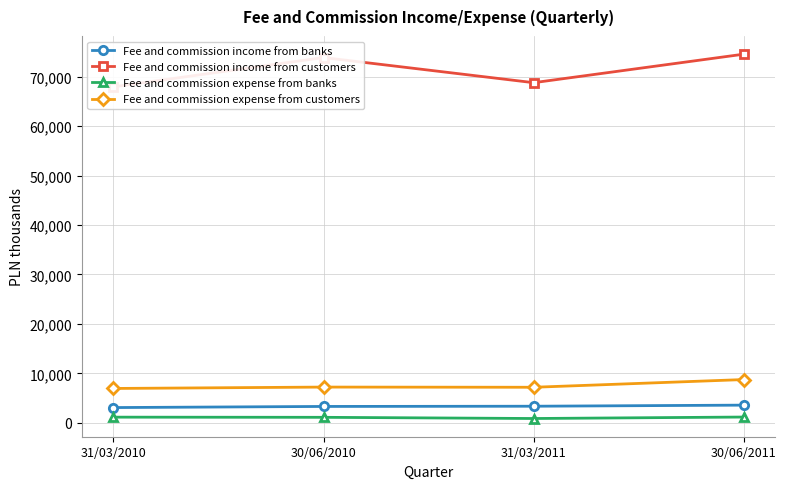

What is the total value across all series at 31/03/2010?

79149